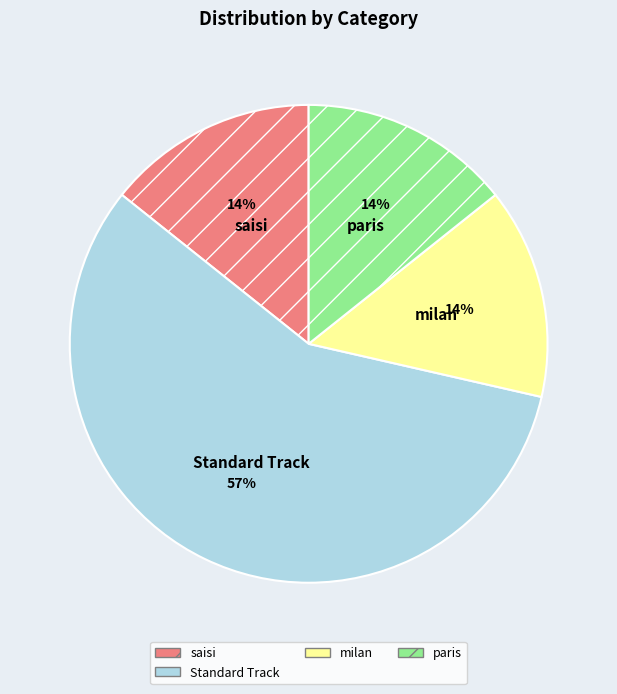

To the nearest percent, what is the difference between the milan and saisi slice percentages?

0%